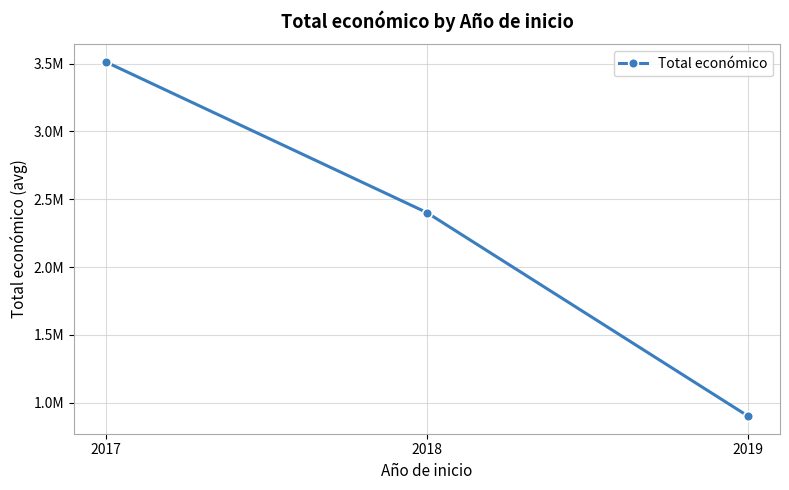

Does the chart have visible grid lines?

Yes